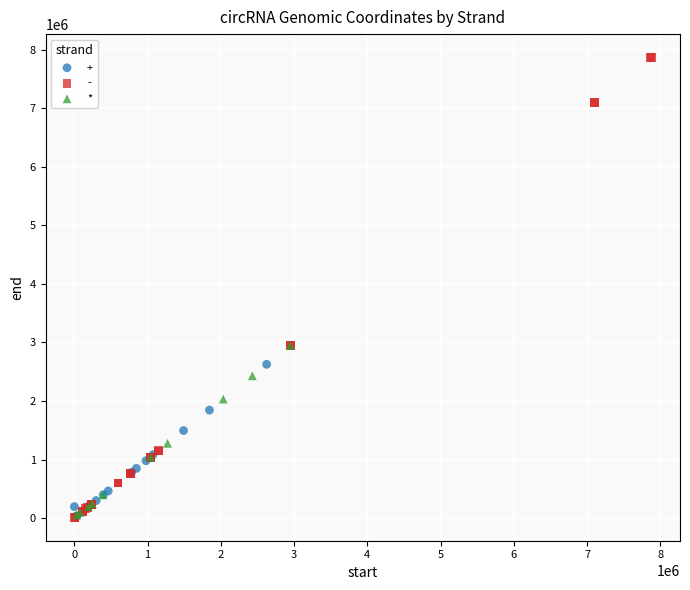

Which series has the largest Y range (max minus min)?

-